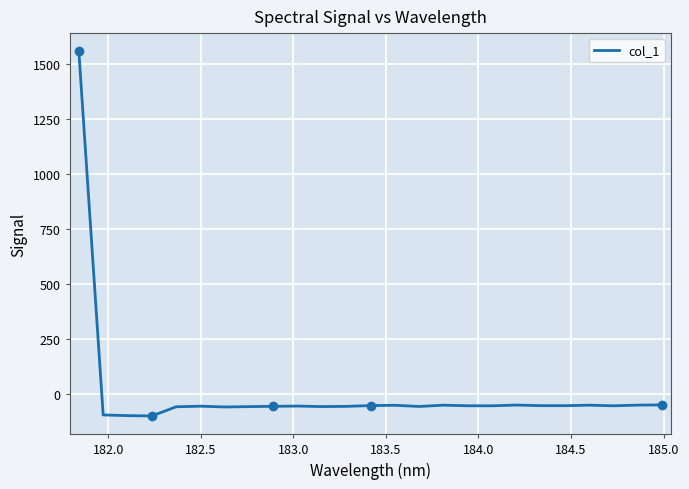

What is the smallest value displayed?

-101.3